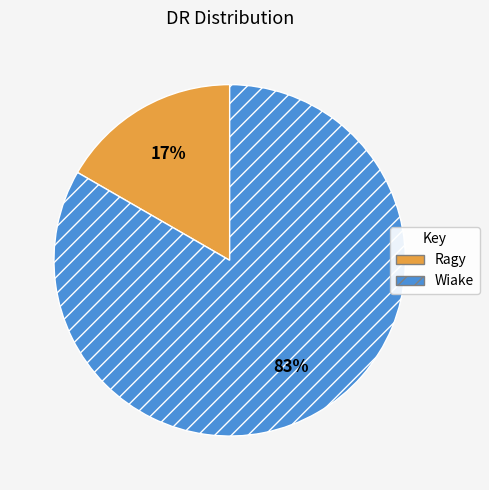

How many segments does this pie chart have?

2